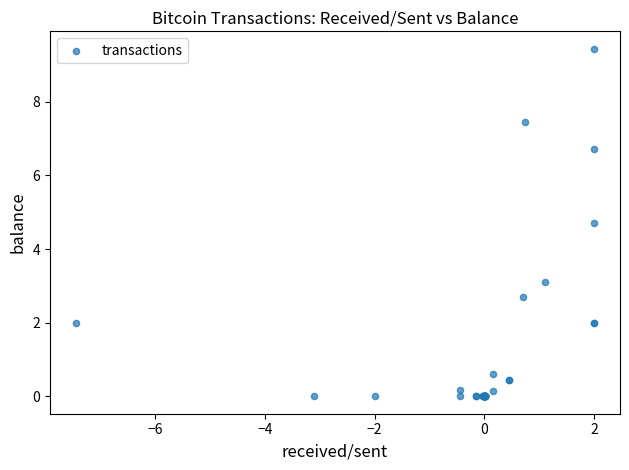

What Y value in the scatter plot is closest to 4?

4.7